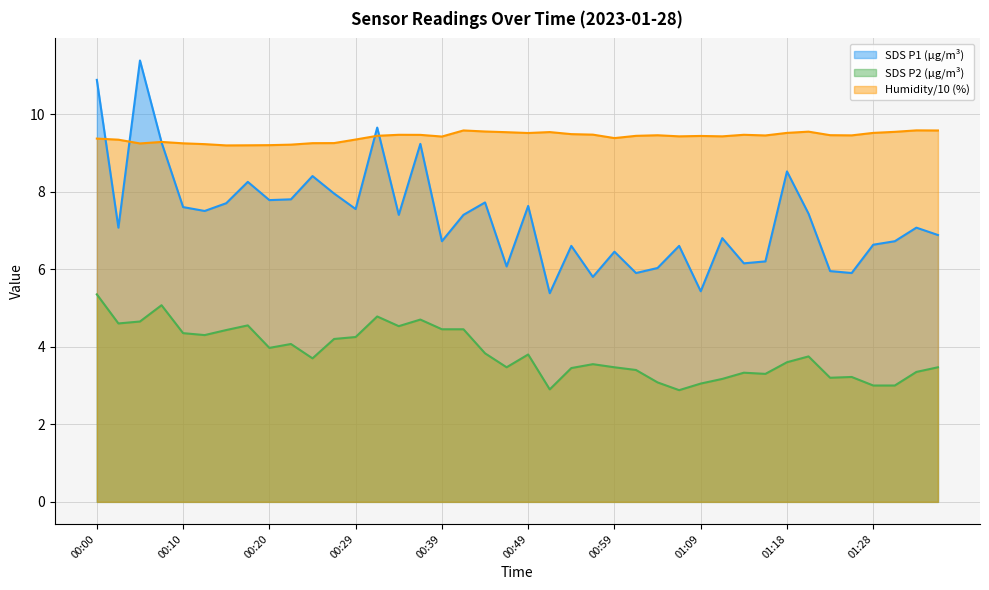

What is the highest value of the SDS_P2 series?

5.3